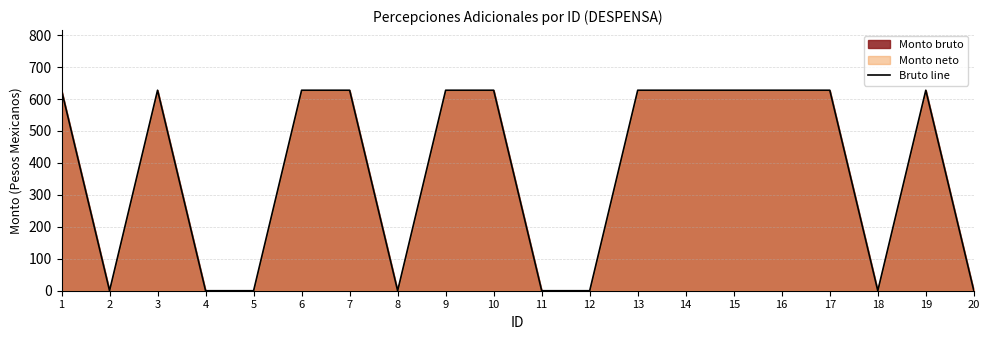

The chart shows a value of 1074.7 at 15. True or false?

False